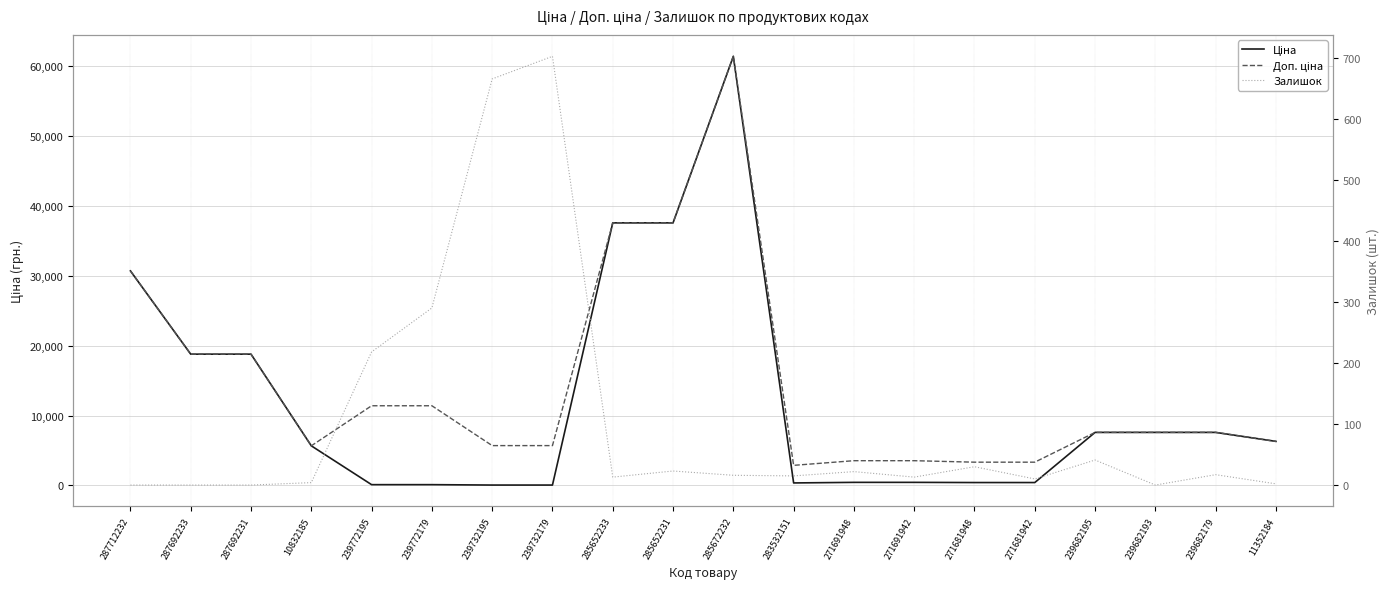

Rank the categories by Доп. ціна value from highest to lowest.

285672232, 285652233, 285652231, 287712232, 287692233, 287692231, 239772195, 239772179, 239682195, 239682193, 239682179, 11352184, 239732195, 239732179, 10832185, 271691948, 271691942, 271681948, 271681942, 283532151